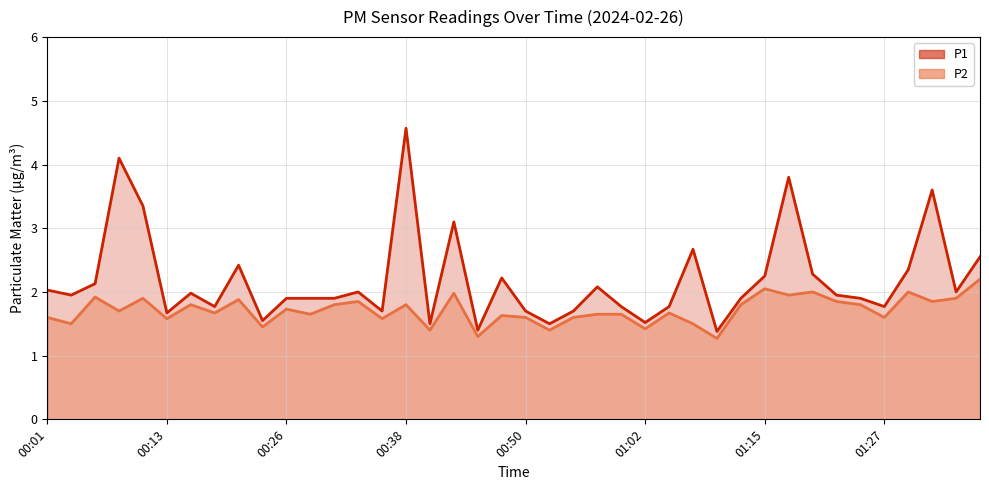

What is the smallest value displayed?

1.3